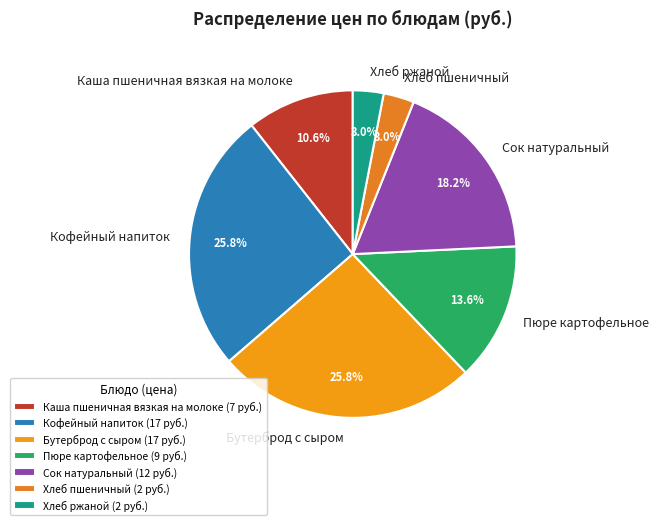

How many slices are in this pie chart?

7